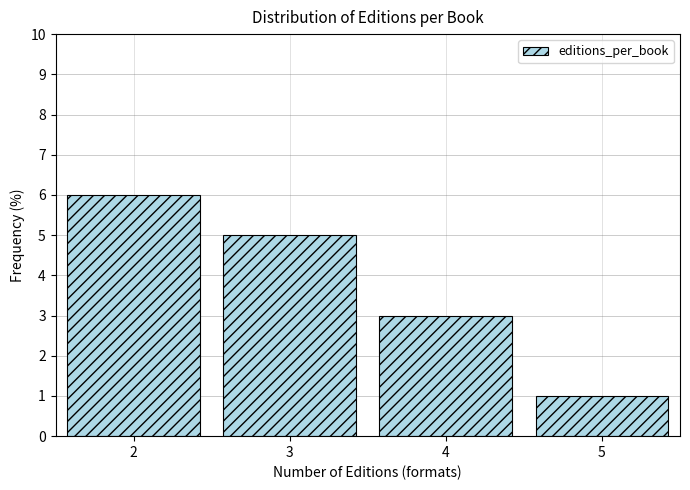

Reading right to left, transcribe all the data shown in this chart.

5=1	4=3	3=5	2=6